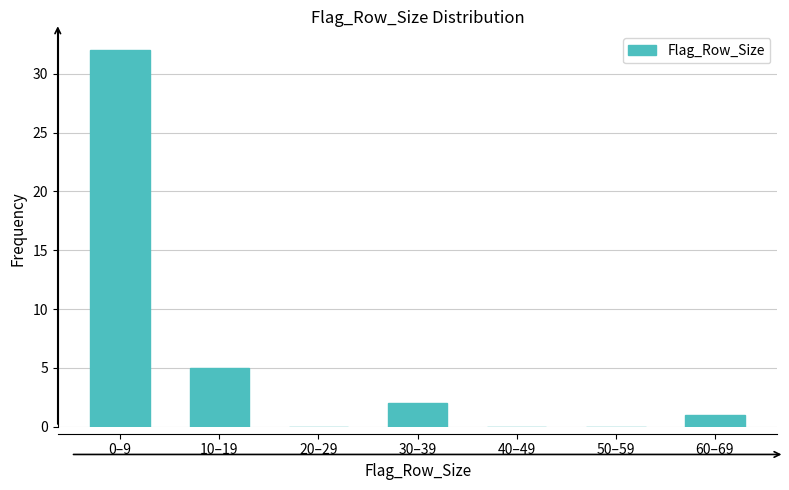

Reading left to right, list all the values displayed in this chart.

0–9=32	10–19=5	20–29=0	30–39=2	40–49=0	50–59=0	60–69=1